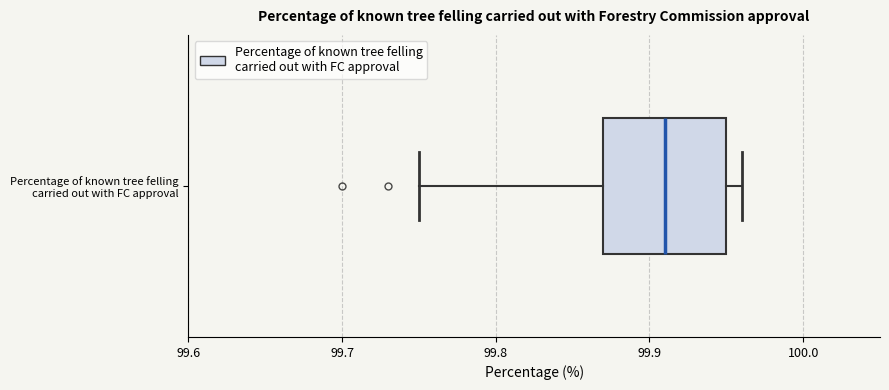

Read this box plot against the x-axis: the position of the median line, the range covered by the box, and the ends of both whiskers. The values are not printed on the chart, so give them approximately, as read against the axis.

median 99.91, box 99.87 to 99.95, whiskers 99.75 to 99.96